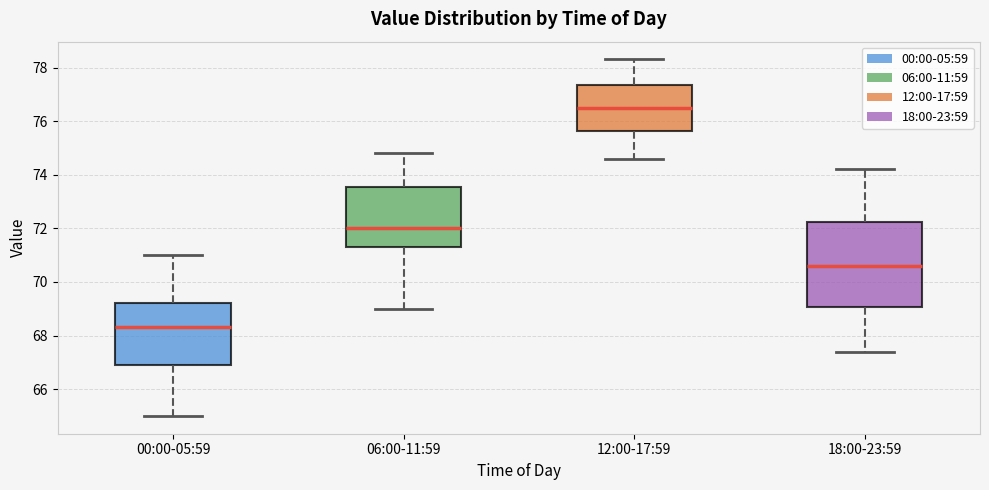

Which box's median line is the highest?

12:00-17:59